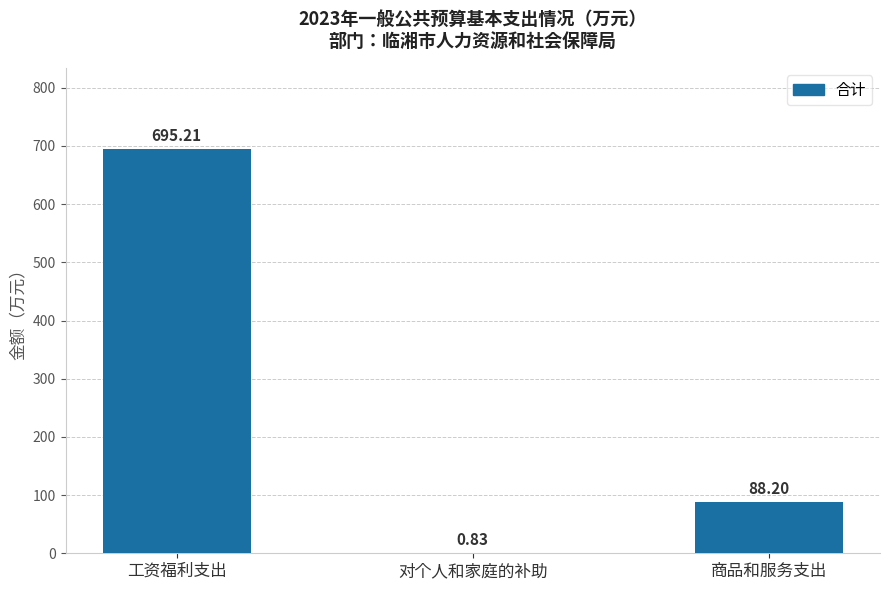

Where does the data first go above 88?

工资福利支出